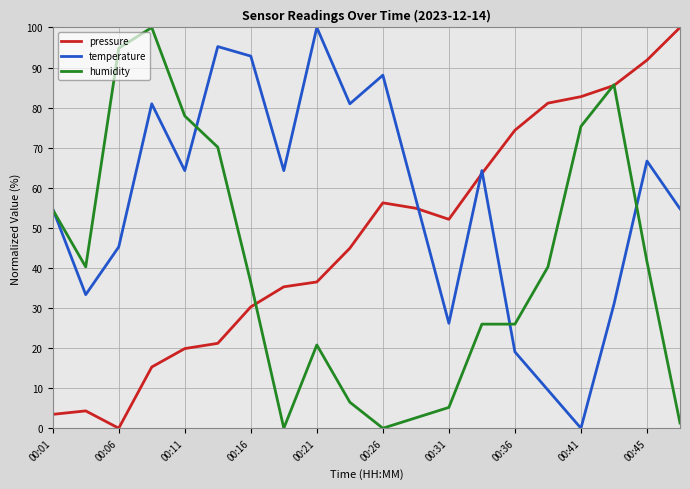

Which series has the largest total across all categories?

temperature